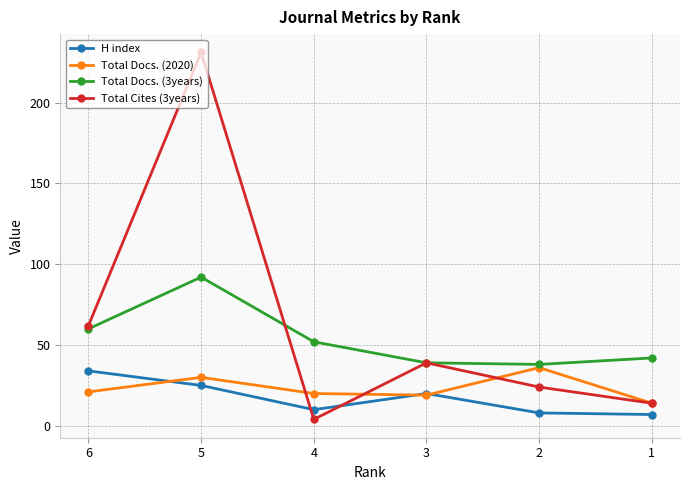

At which category is the sum across all series the highest?

5